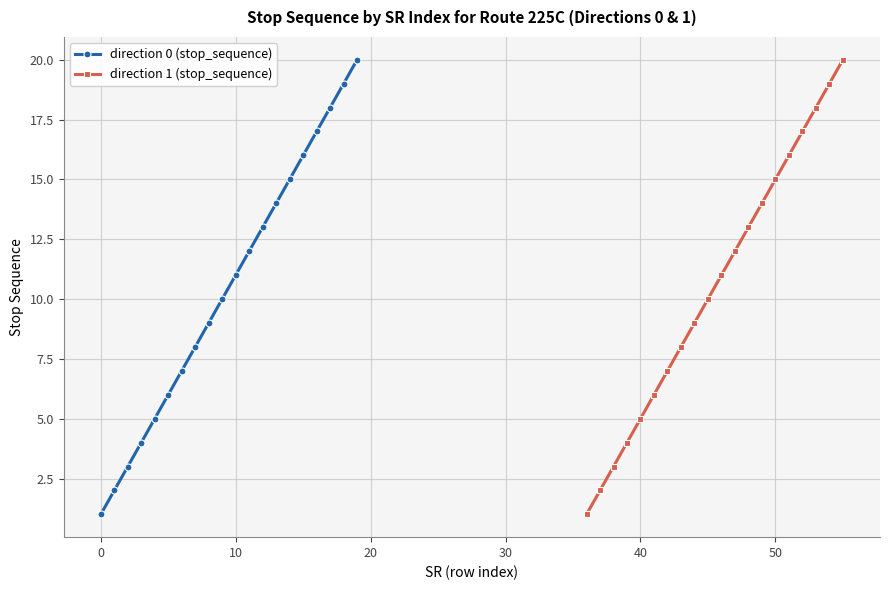

How many data points in direction 0 (stop_sequence) are above 11?

9